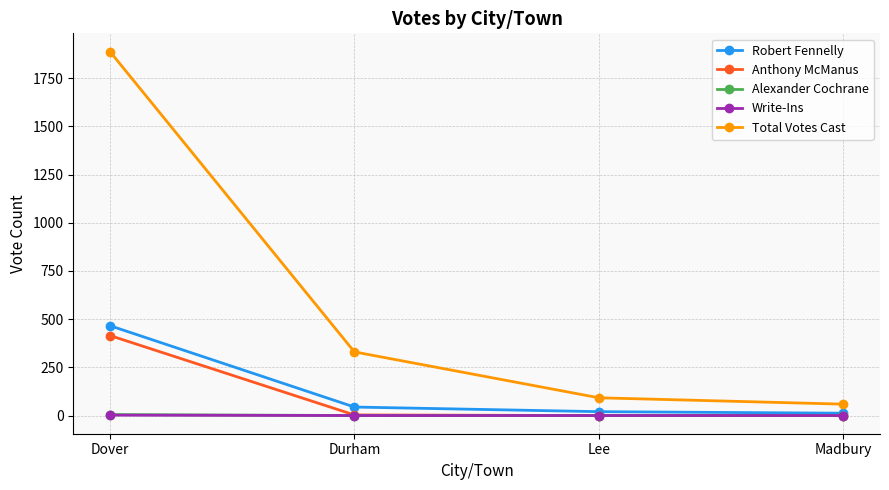

How many lines are shown in the chart?

5